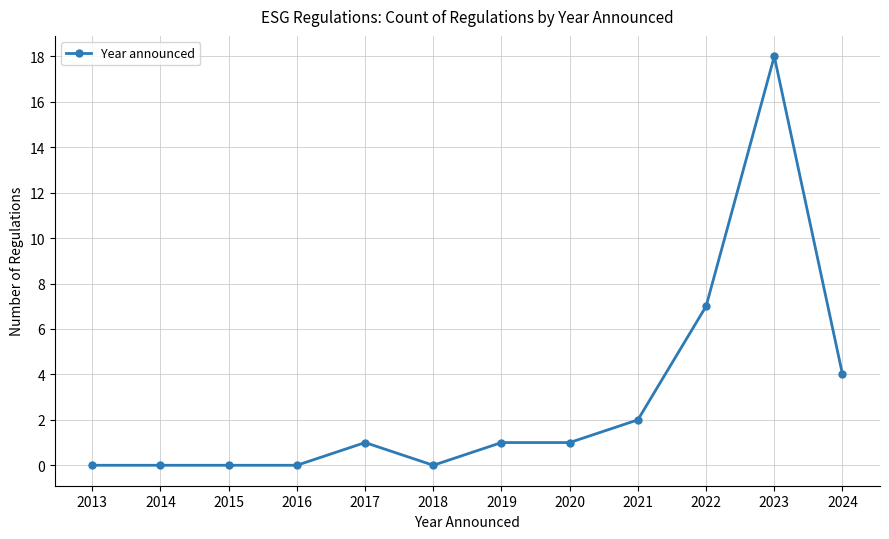

Which has a higher value, 2021 or 2018?

2021